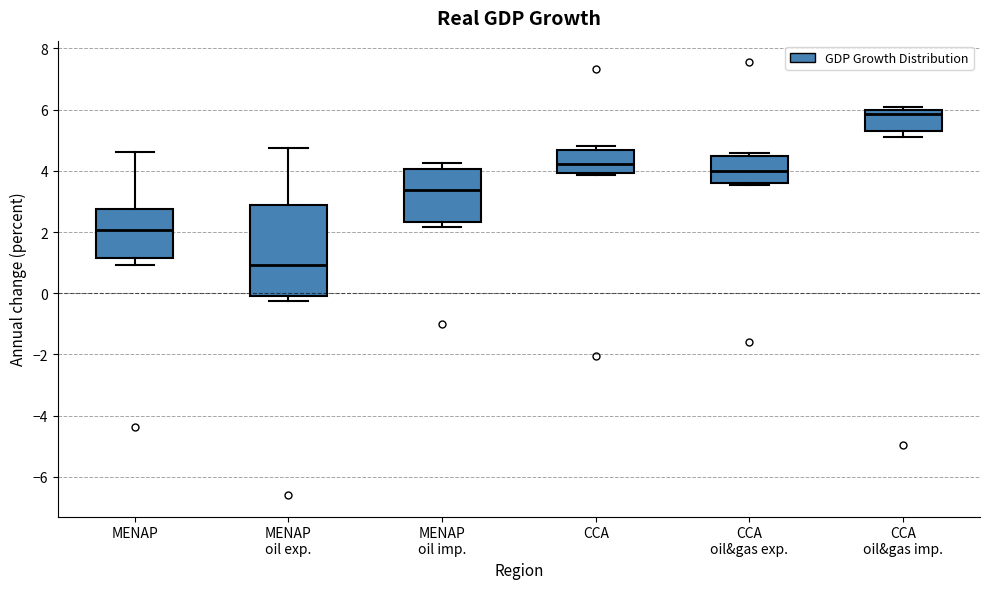

Reading left to right, transcribe this box plot: for each box, give where its median line is, the range the box spans, and where its two whiskers end, as read against the y-axis. The values are not printed on the chart, so give them approximately, as read against the axis.

MENAP: median 2.0, box 1.2 to 2.8, whiskers 1.0 to 4.6
MENAP oil exp.: median 1.0, box 0.0 to 2.8, whiskers -0.2 to 4.8
MENAP oil imp.: median 3.4, box 2.4 to 4.0, whiskers 2.2 to 4.2
CCA: median 4.2, box 4.0 to 4.6, whiskers 3.8 to 4.8
CCA oil&gas exp.: median 4.0, box 3.6 to 4.6, whiskers 3.6 (just below the box's lower edge) to 4.6 (just above the box's upper edge)
CCA oil&gas imp.: median 5.8, box 5.2 to 6.0, whiskers 5.2 (just below the box's lower edge) to 6.0 (just above the box's upper edge)